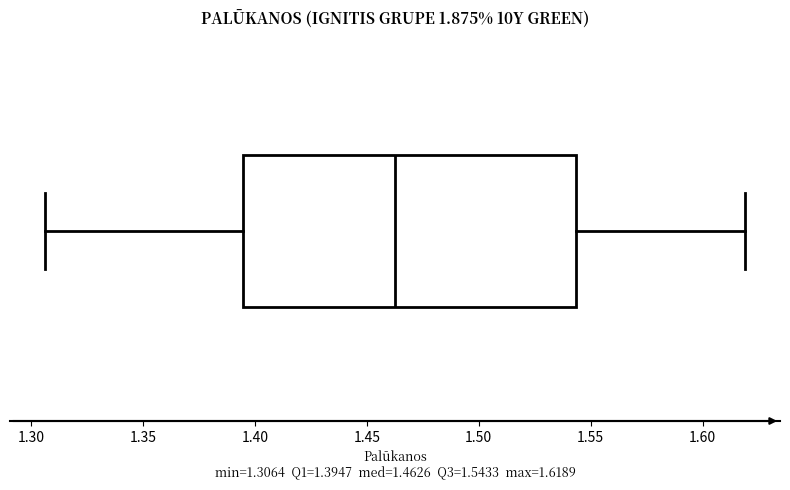

Read this box plot against the x-axis: the position of the median line, the range covered by the box, and the ends of both whiskers. The values are not printed on the chart, so give them approximately, as read against the axis.

median 1.465, box 1.395 to 1.545, whiskers 1.305 to 1.620